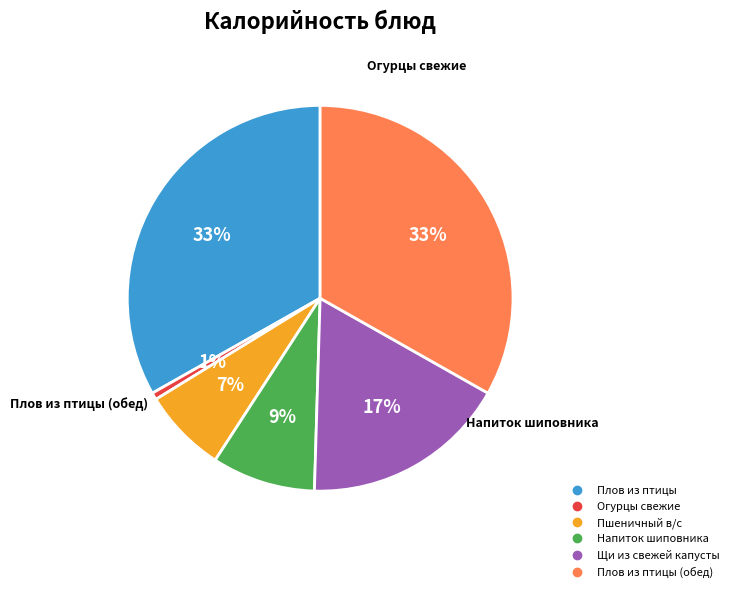

Is there a majority slice in this chart?

No